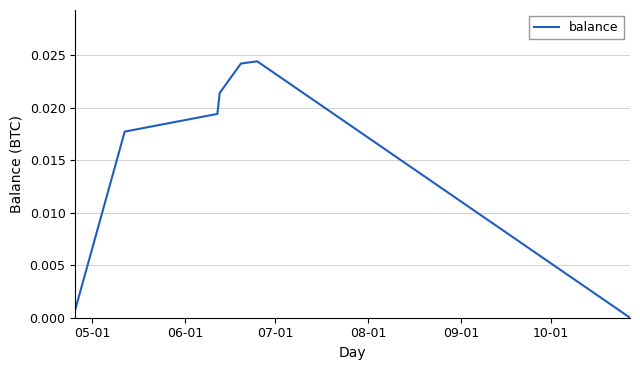

True or false: there are more than 2 points higher than both neighbors.

False